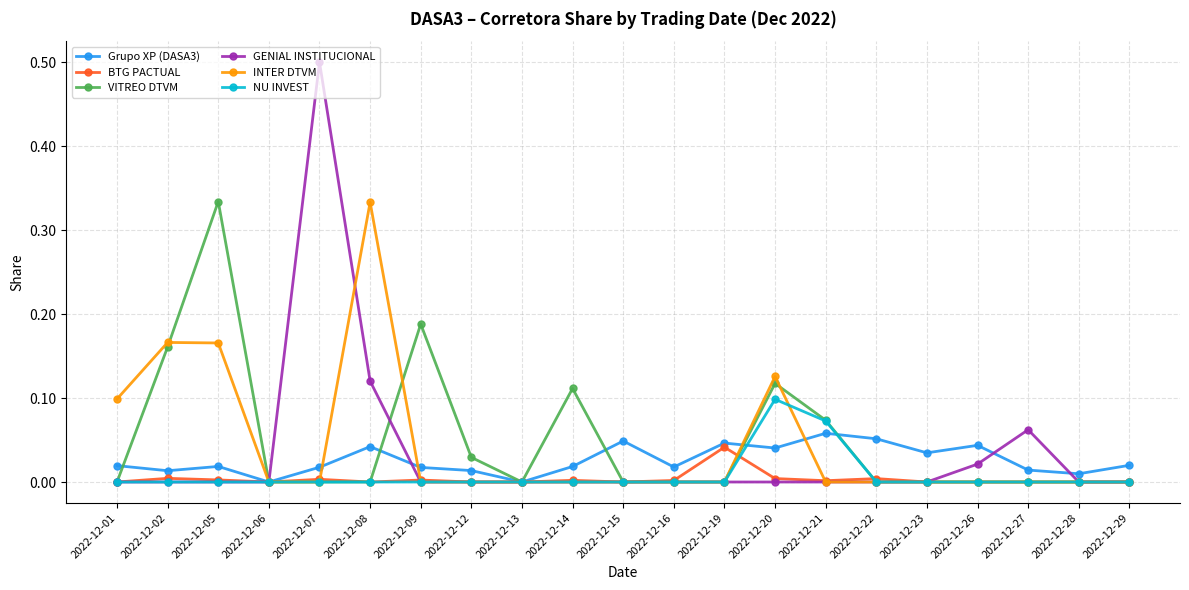

The INTER DTVM series shows -0.1 at 2022-12-07. True or false?

False